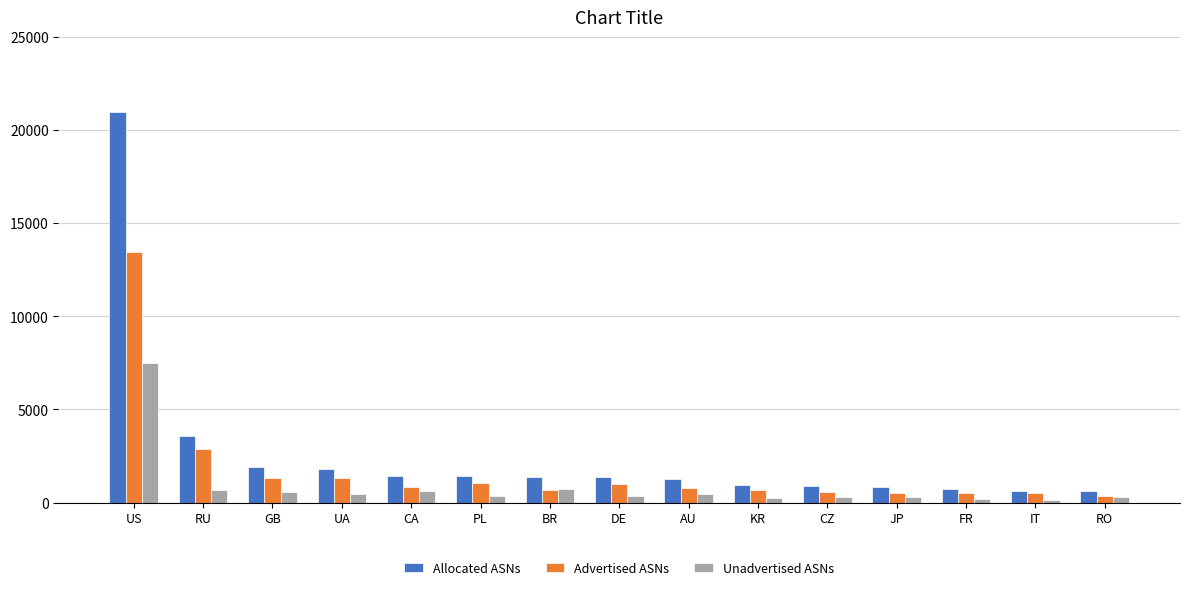

What is the greatest value displayed?

21005